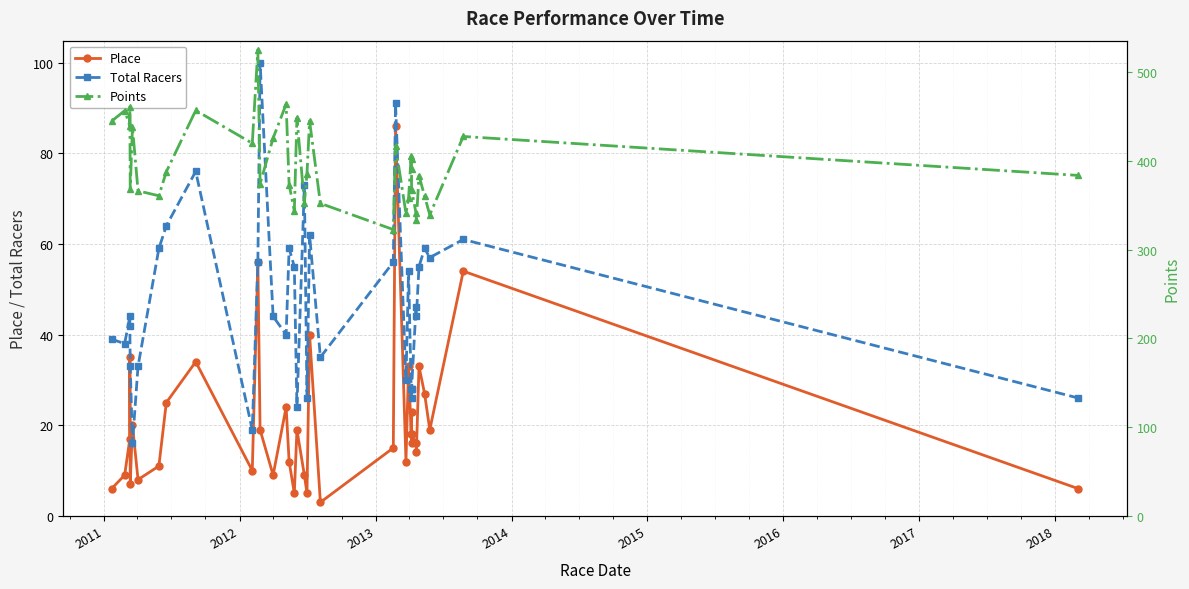

List the series in order of their peak value, highest first.

Points, Total Racers, Place